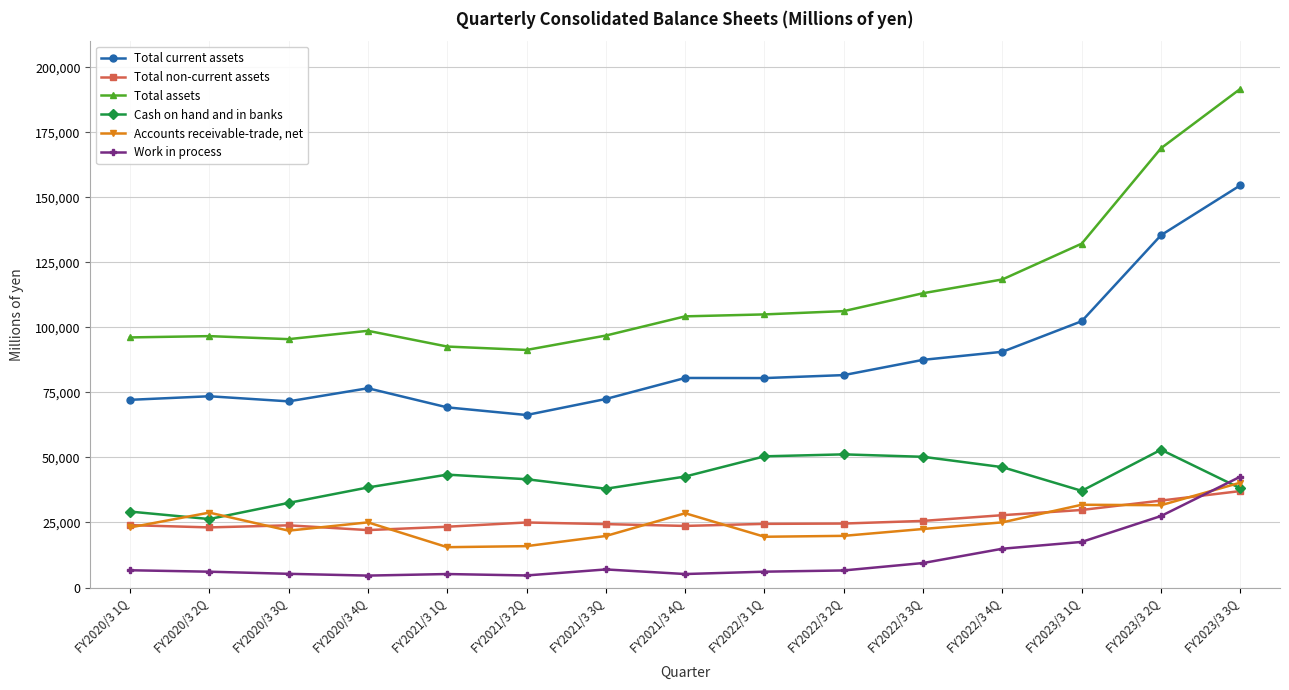

What is the label of the 5th point from the left?

FY2021/3 1Q